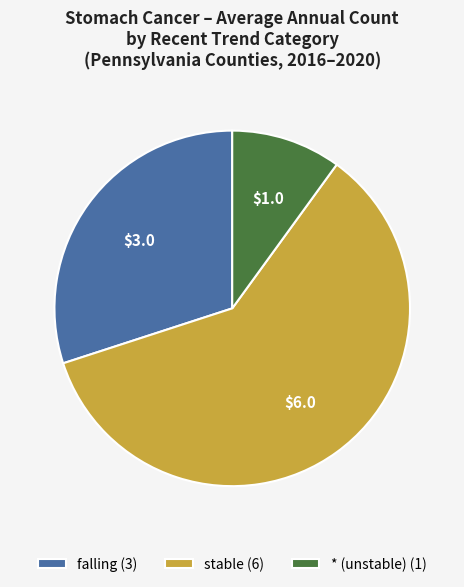

Which slice is the smallest?

* (unstable) (1)